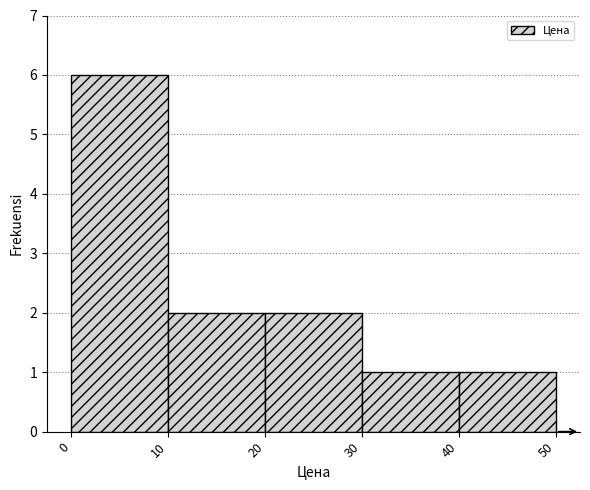

Reading left to right, transcribe this chart: for each bar, give the range it covers on the x-axis and its height. The values are not printed on the chart, so give them approximately, as read against the axis.

0 to 10: 6
10 to 20: 2
20 to 30: 2
30 to 40: 1
40 to 50: 1